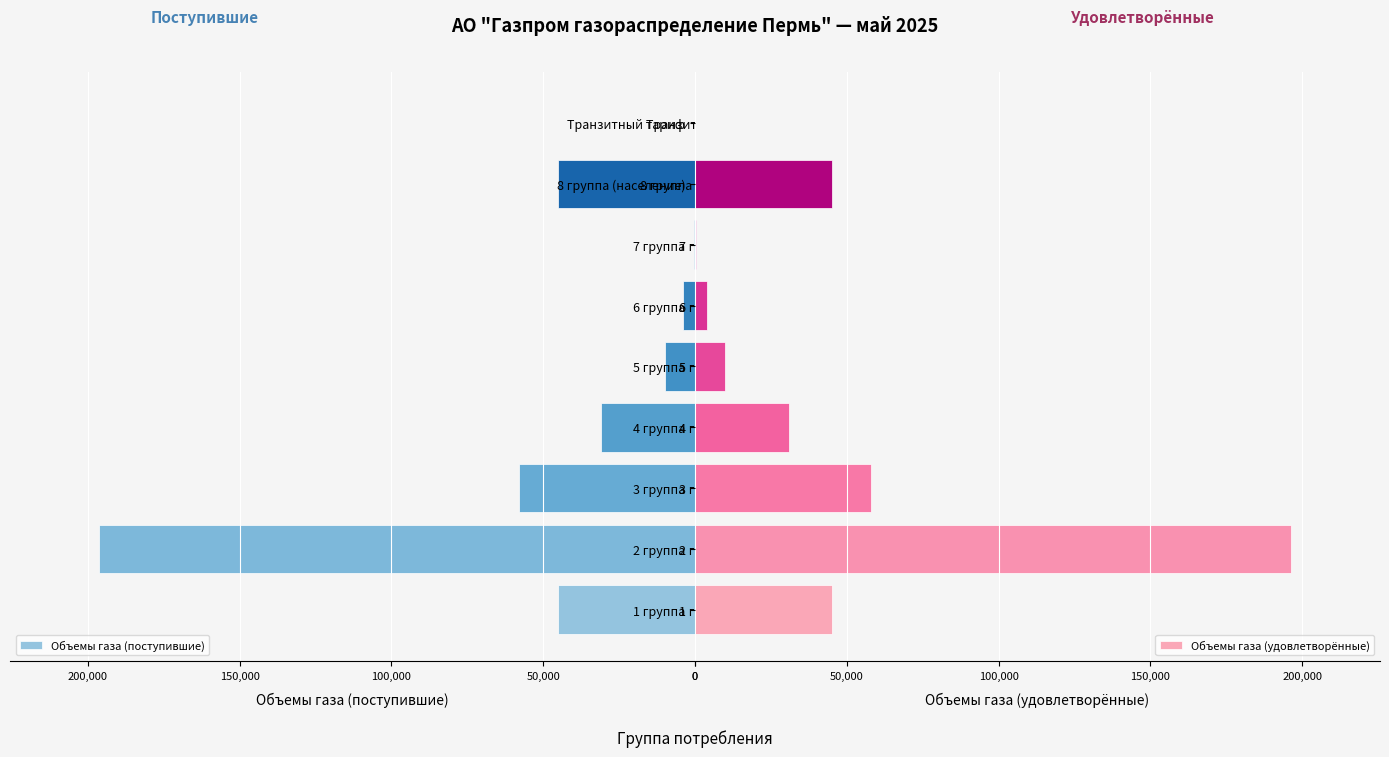

What is the approximate value of Объемы газа (поступившие) at 5 группа?

9996.0